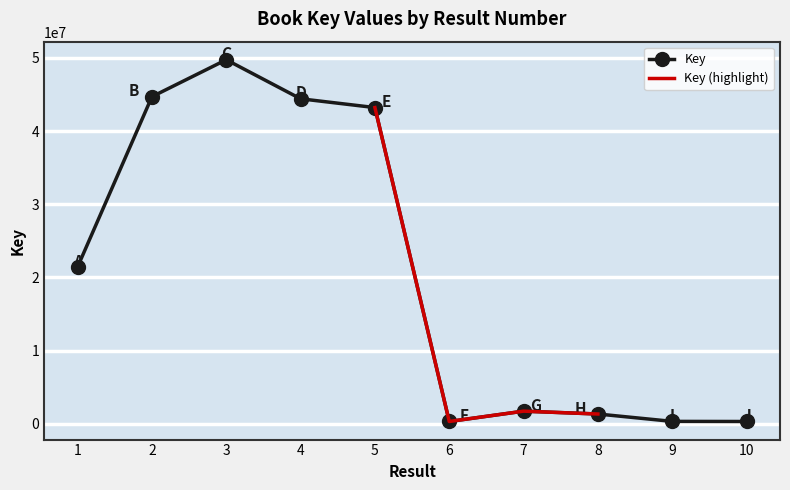

How many points are higher than both their immediate neighbors (excluding endpoints)?

2